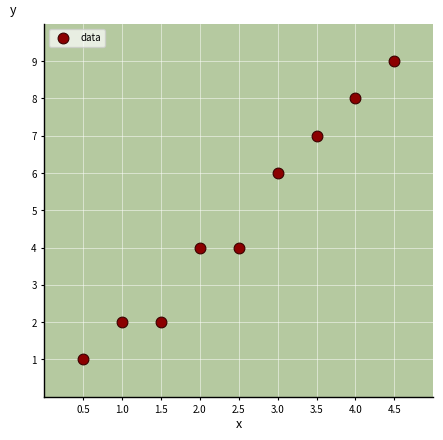

What is the average Y value?

5